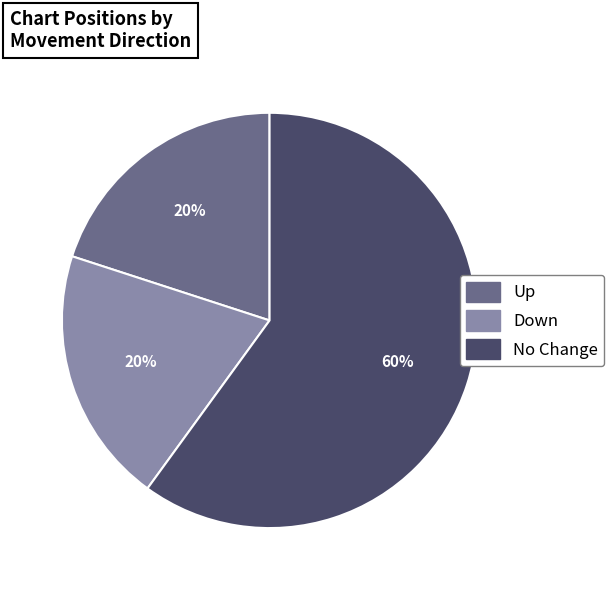

How many segments does this pie chart have?

3